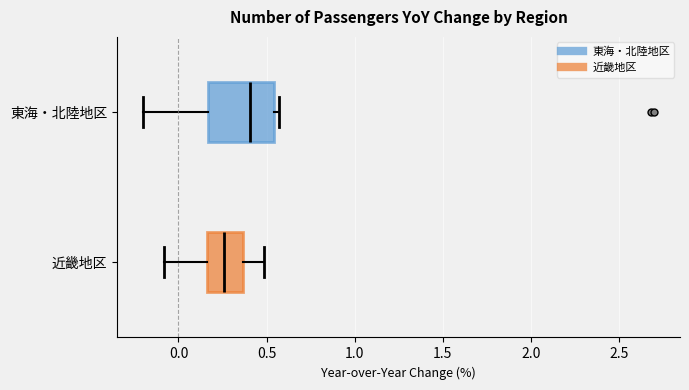

Which box is the widest, from its left edge to its right edge?

東海・北陸地区